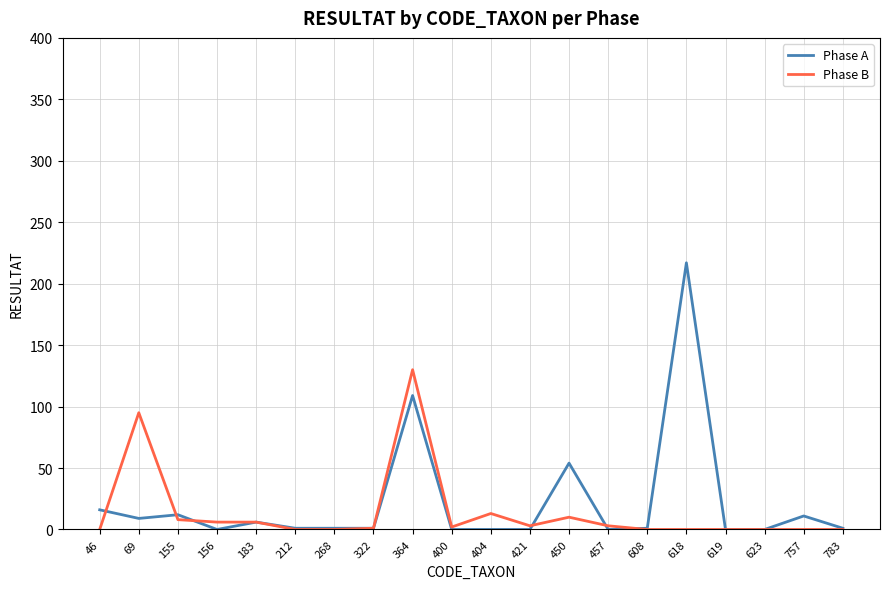

Does the chart have visible grid lines?

Yes